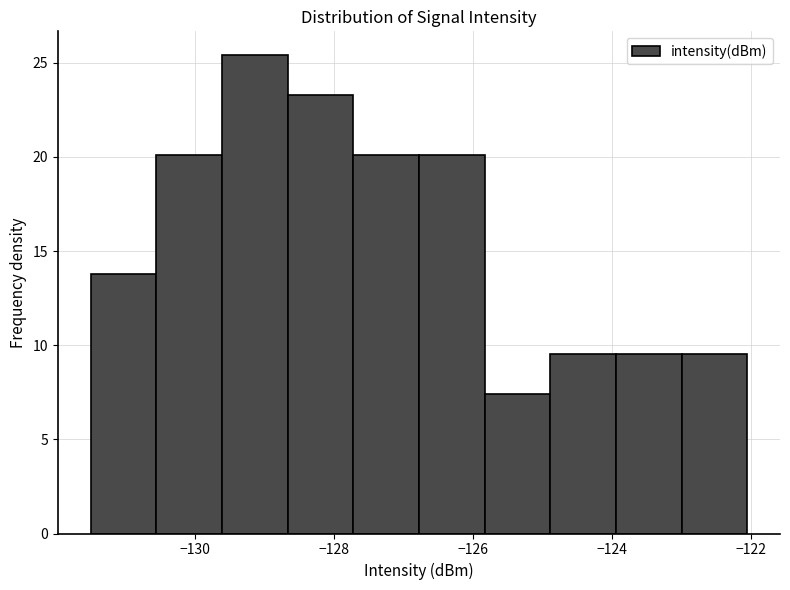

What is the height of the bar covering -123.0 to -122.0 on the x-axis? Neither the bar edges nor the heights are printed on the chart, so give them approximately, as read against the axes.

9.5